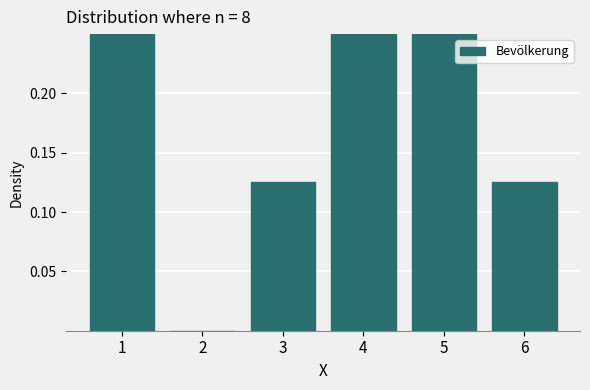

The chart shows a value of 0.4 at 4. True or false?

False